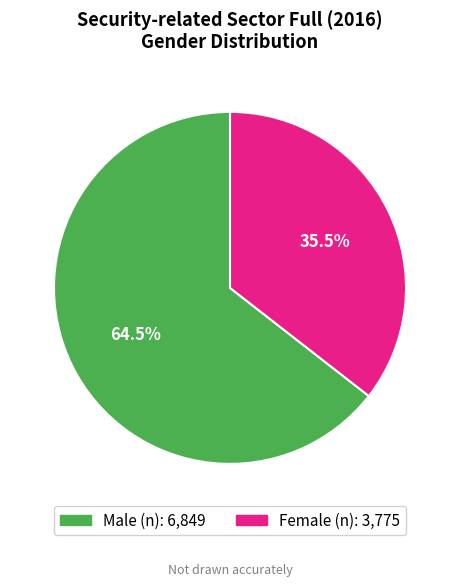

Is there a majority slice in this chart?

Yes